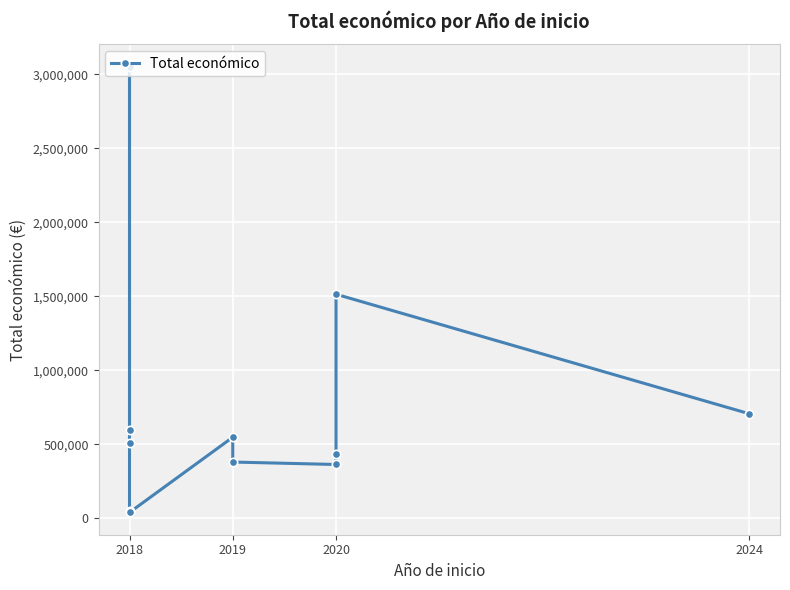

What is the value of the 3rd point from the left?

3051573